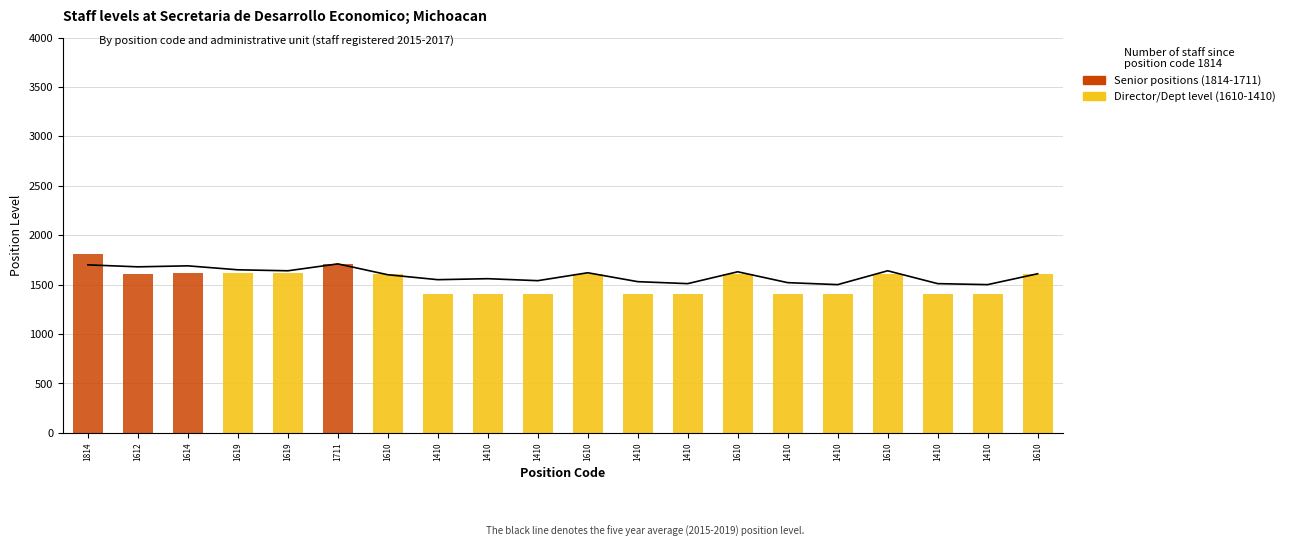

Which series has the largest range (max minus min)?

Senior positions (1814-1711)